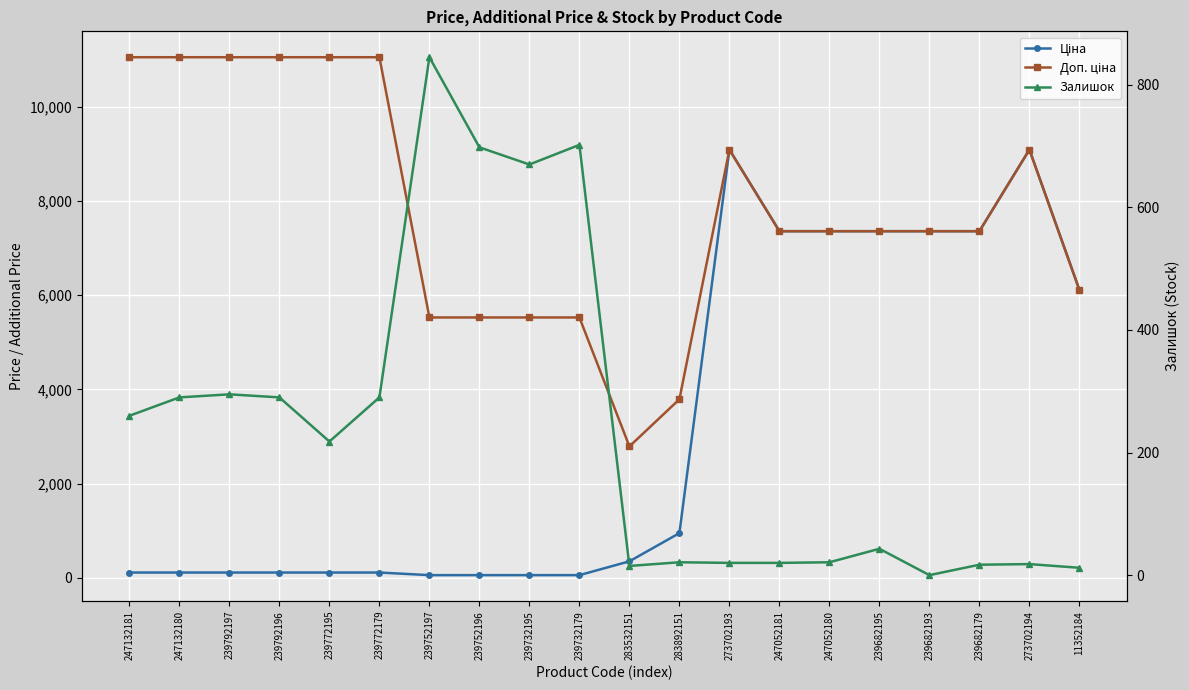

Is it true that Залишок equals 9.9 at 247052180?

False